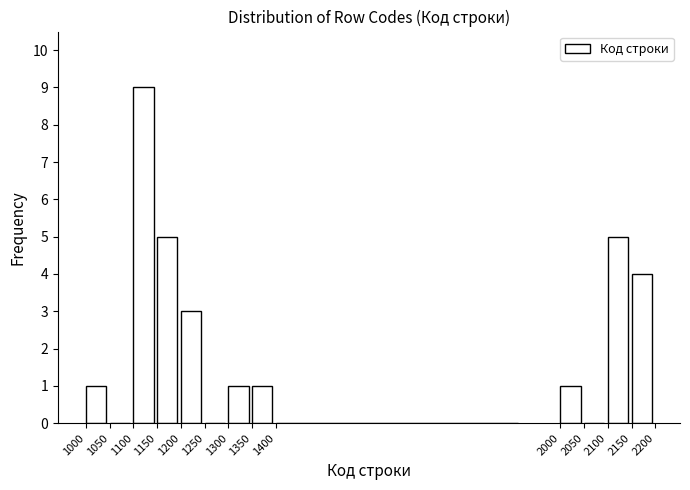

Which range on the x-axis has the tallest bar?

1100 to 1150